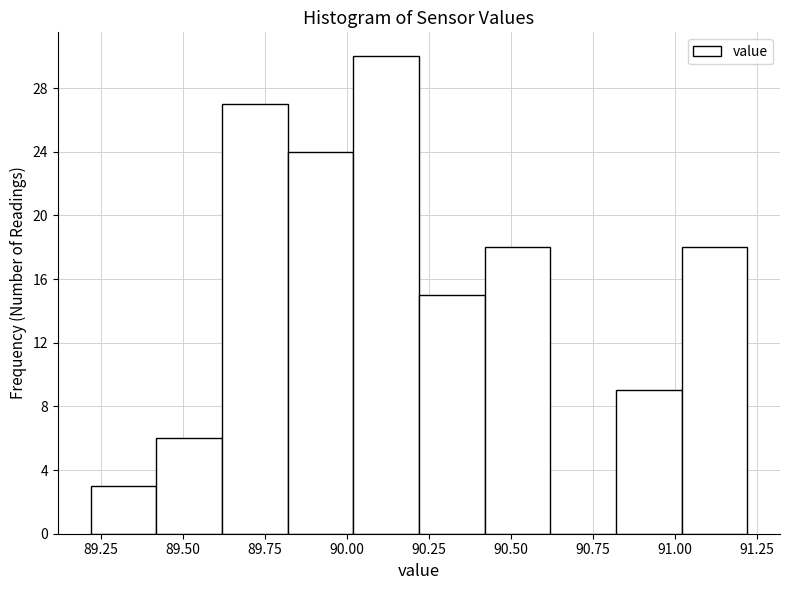

Reading left to right, list every bar in this chart as the range it spans on the x-axis followed by its height. Neither the bar edges nor the heights are printed on the chart, so give them approximately, as read against the axes.

89.22 to 89.42: 3
89.42 to 89.62: 6
89.62 to 89.82: 27
89.82 to 90.02: 24
90.02 to 90.22: 30
90.22 to 90.42: 15
90.42 to 90.62: 18
90.62 to 90.82: 0
90.82 to 91.02: 9
91.02 to 91.22: 18